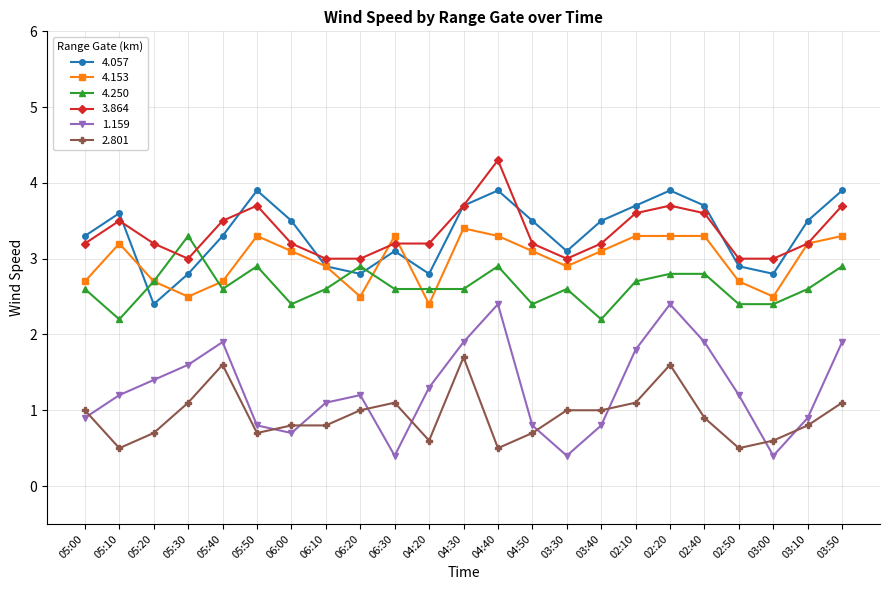

How many data points in 4.057 are above 3?

16